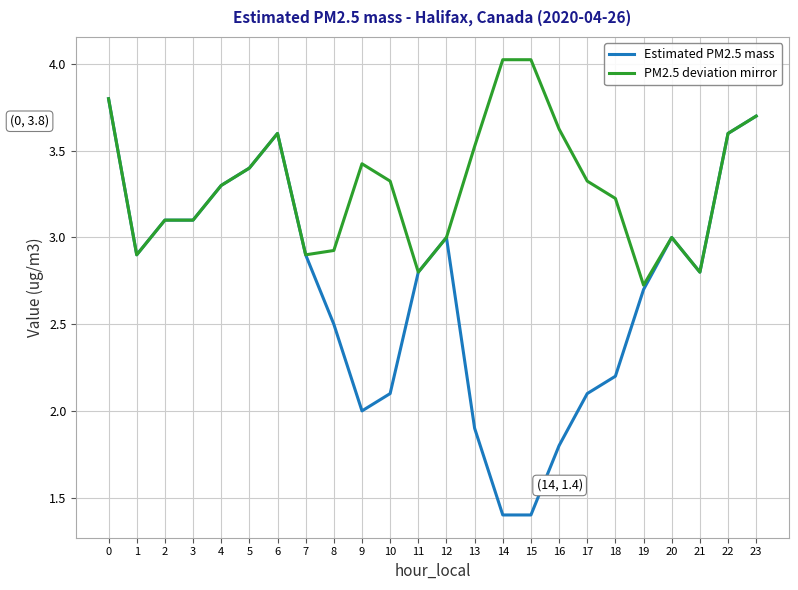

What is the total value across all series at 2?

6.2